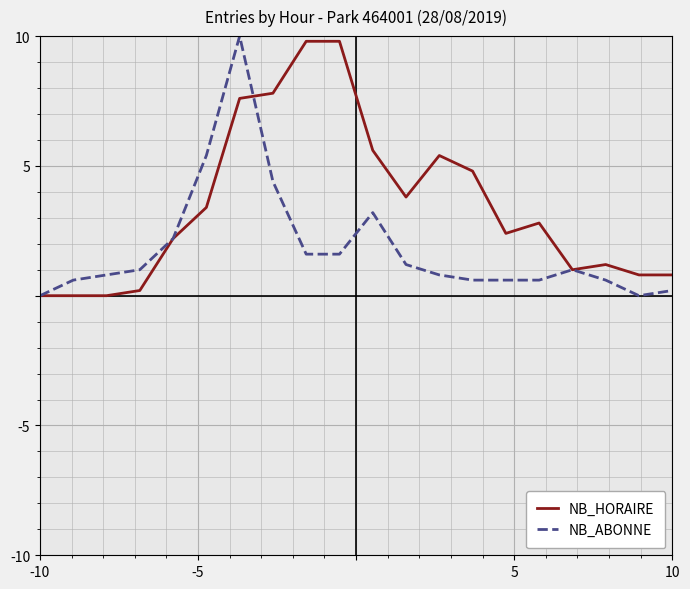

True or false: NB_HORAIRE has more than 1 interior local peaks.

True